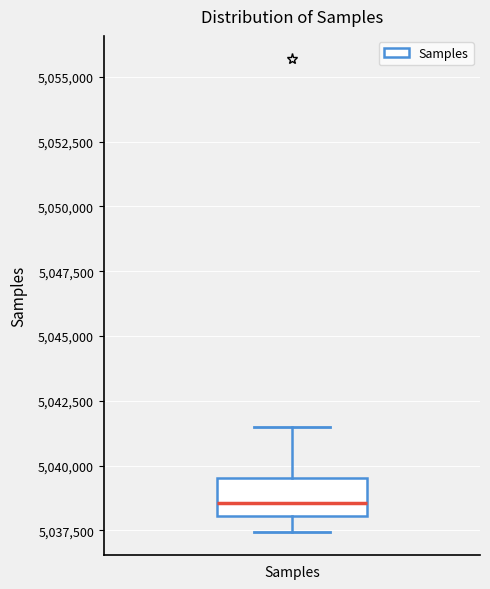

Where does the median line of the box for Samples sit on the y-axis? The values are not printed on the chart, so give them approximately, as read against the axis.

5038500